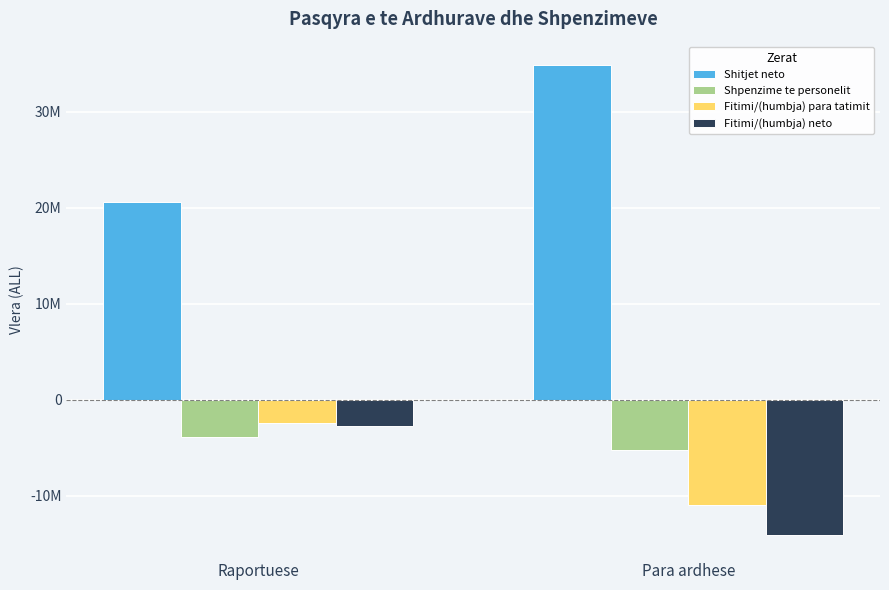

What is the difference between the Fitimi/(humbja) neto values at Raportuese and Para ardhese?

11356587